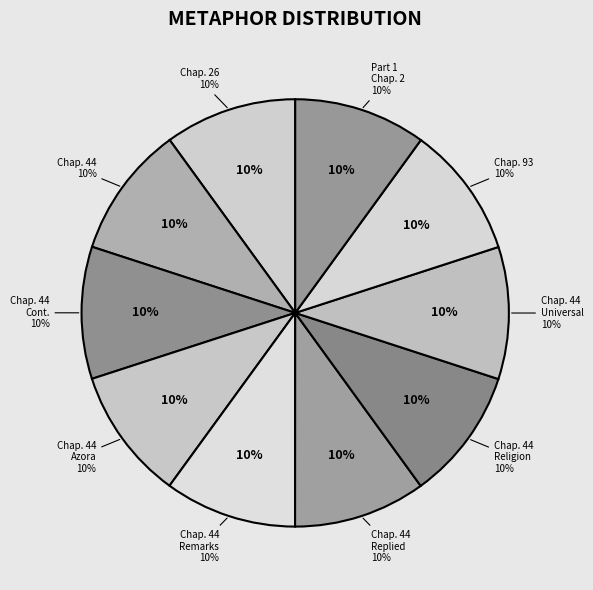

To the nearest percent, what is the combined percentage of Vol. 1, Chap. 26 and Vol. 1, Chap. 44?

20%